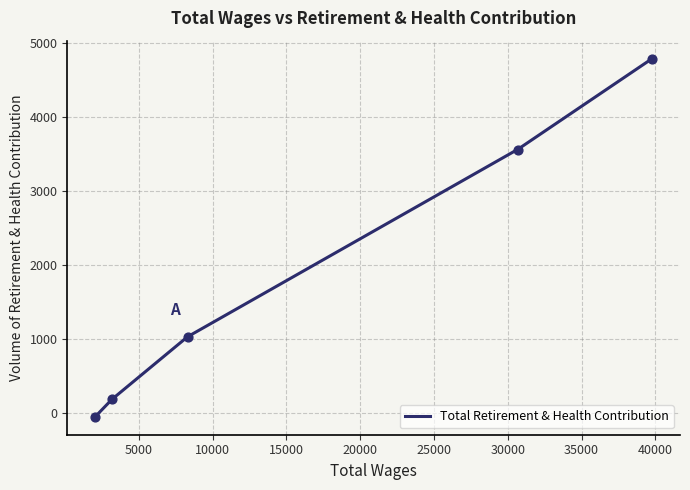

Between 30659.0 and 39782.0, which is larger?

39782.0